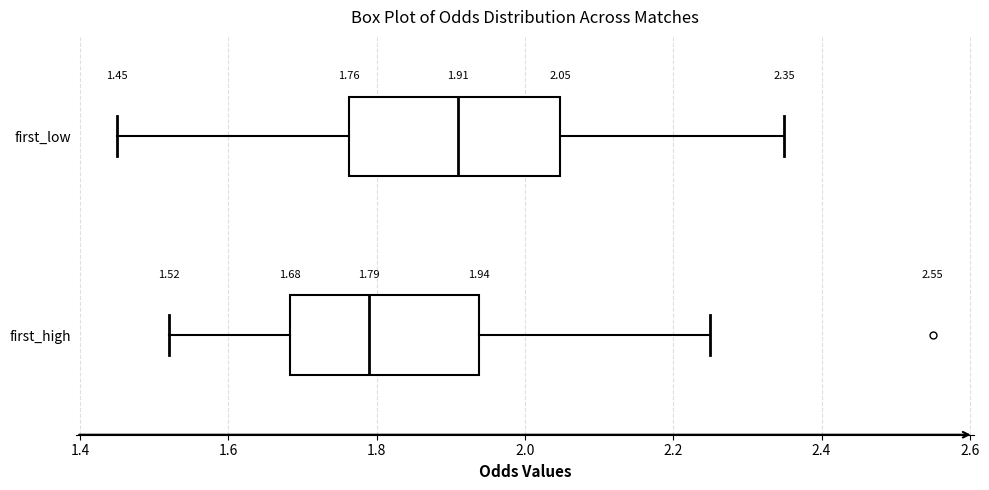

Which box is the widest, from its left edge to its right edge?

first_low